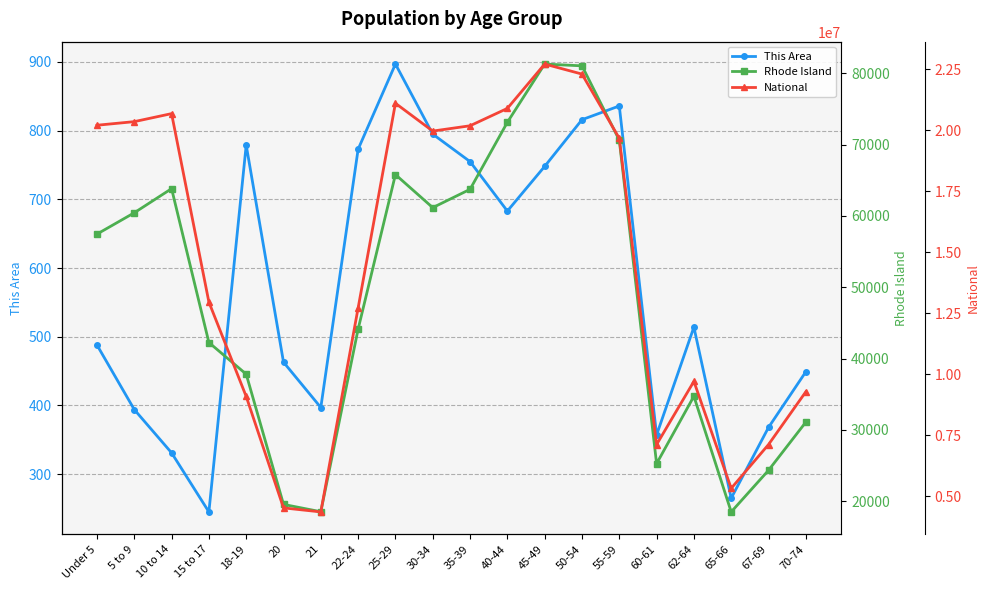

The value of This Area at 60-61 is 357. True or false?

True